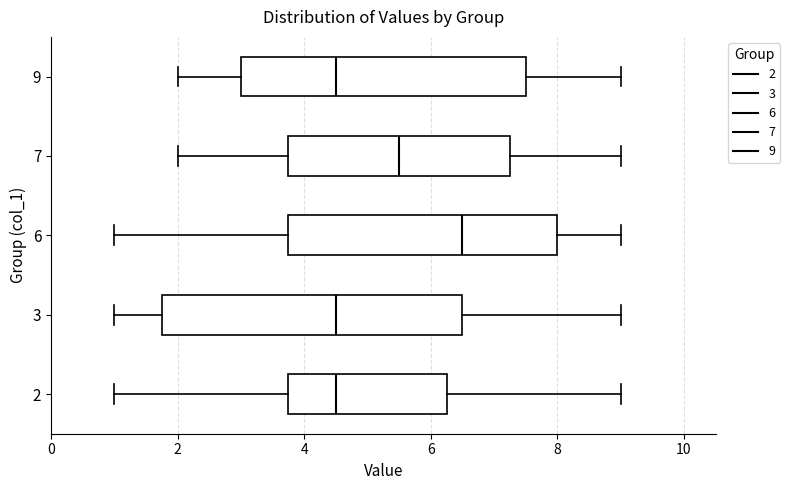

Reading bottom to top, read every box against the x-axis: the position of its median line, the range the box covers, and the ends of its whiskers. The values are not printed on the chart, so give them approximately, as read against the axis.

2: median 4.6, box 3.8 to 6.2, whiskers 1.0 to 9.0
3: median 4.6, box 1.8 to 6.6, whiskers 1.0 to 9.0
6: median 6.6, box 3.8 to 8.0, whiskers 1.0 to 9.0
7: median 5.6, box 3.8 to 7.2, whiskers 2.0 to 9.0
9: median 4.6, box 3.0 to 7.6, whiskers 2.0 to 9.0